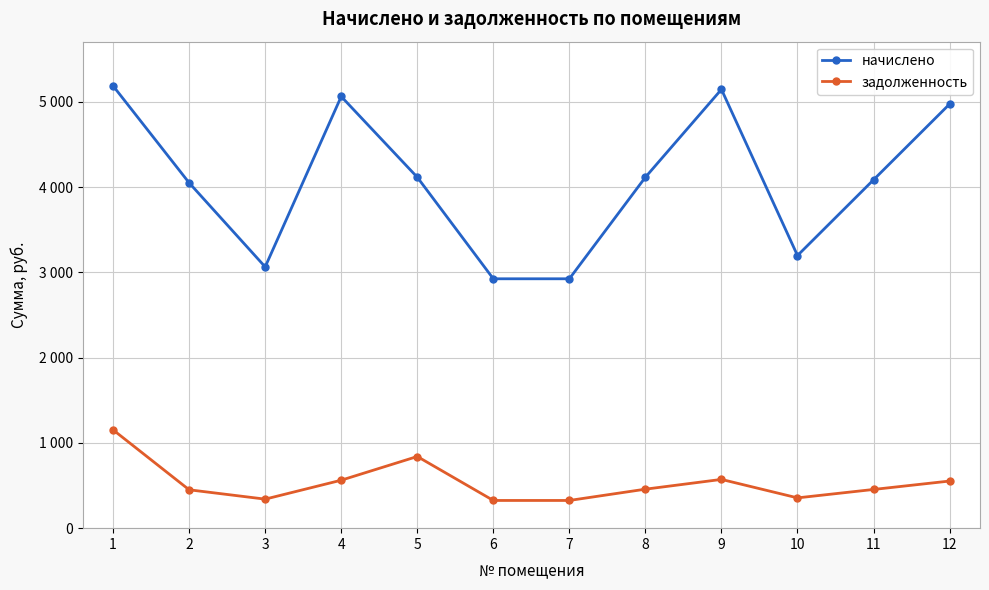

How many interior local valleys does the задолженность series have?

2